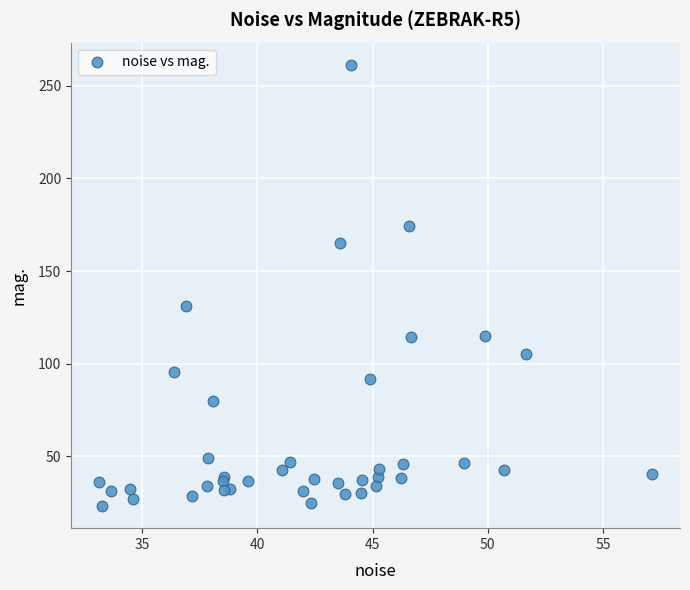

What Y value in the scatter plot is closest to 142?

131.3